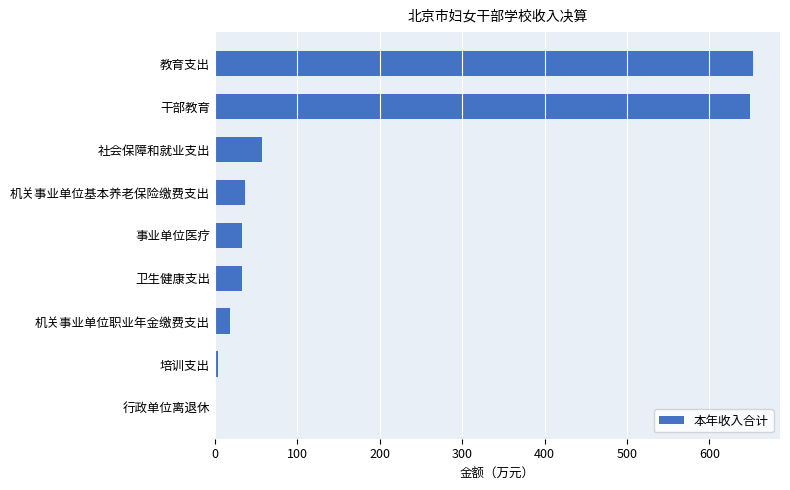

At which label is the value closest to 327?

社会保障和就业支出